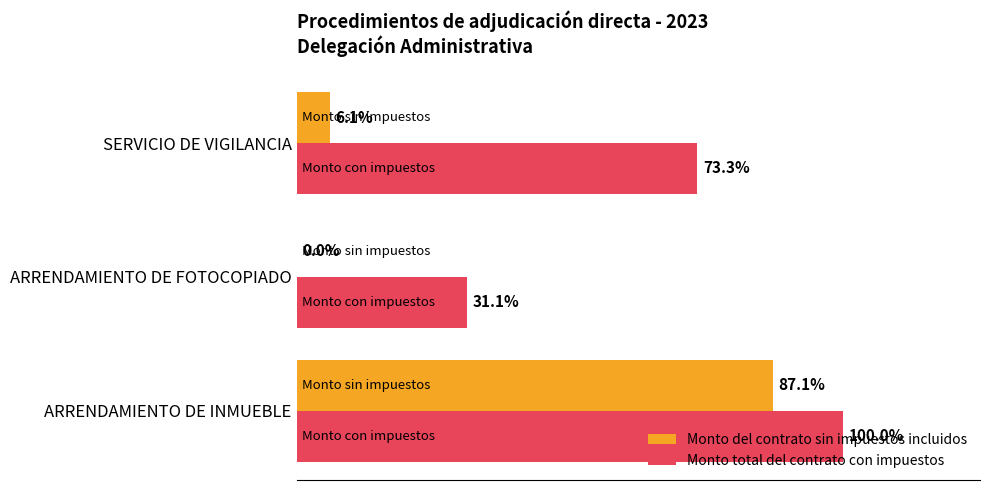

What are all the series names shown in the legend?

Monto del contrato sin impuestos incluidos, Monto total del contrato con impuestos